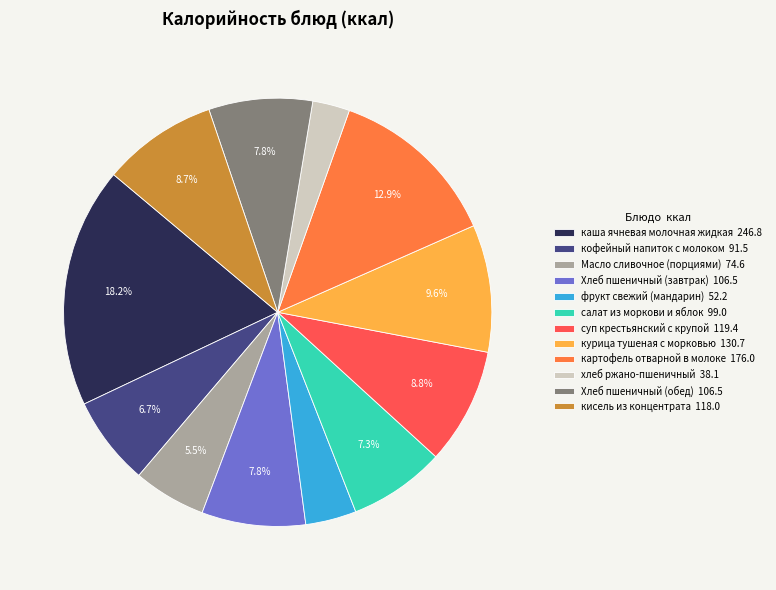

Does any single category account for the majority?

No